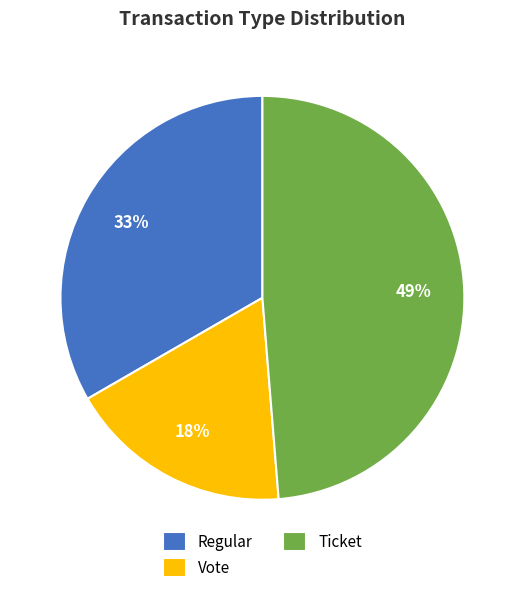

Rank the categories by value from lowest to highest.

Vote, Regular, Ticket